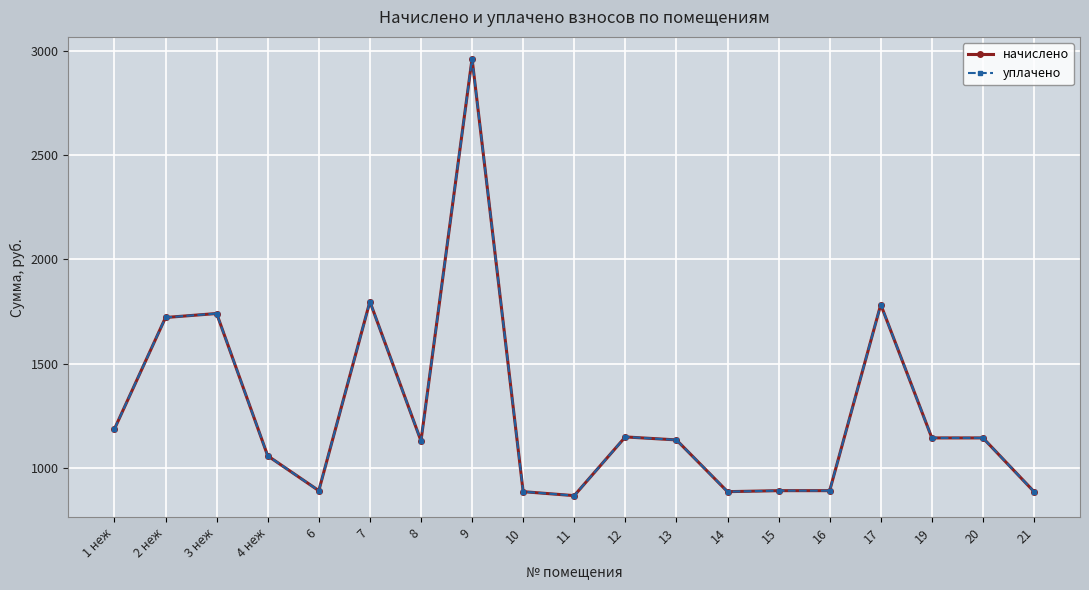

Is this an area chart (filled region under the line)?

No